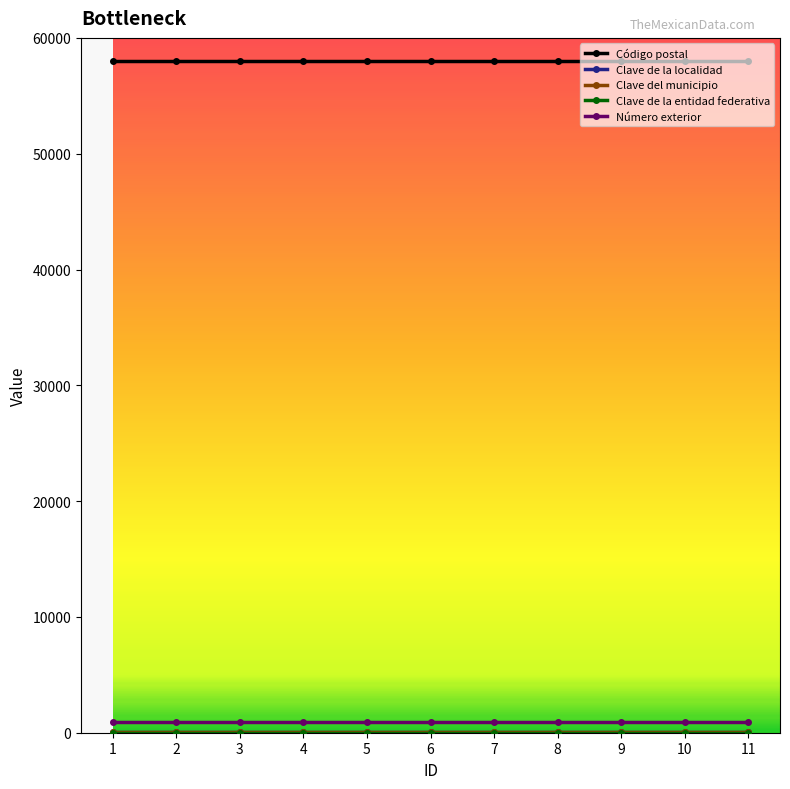

Between 2 and 4, which series saw the biggest shift?

Código postal